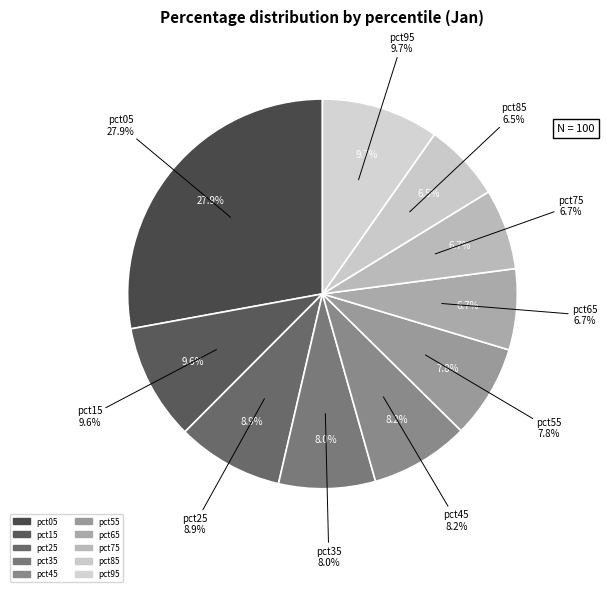

Count the number of slices in the pie.

10